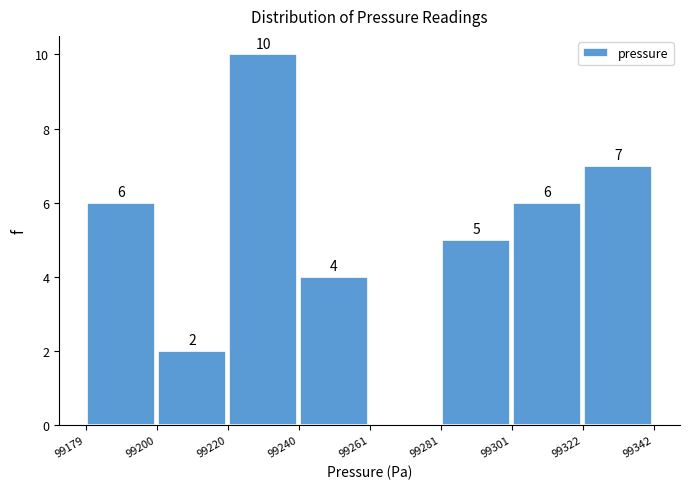

Over which range of the x-axis is the bar tallest?

99220 to 99240